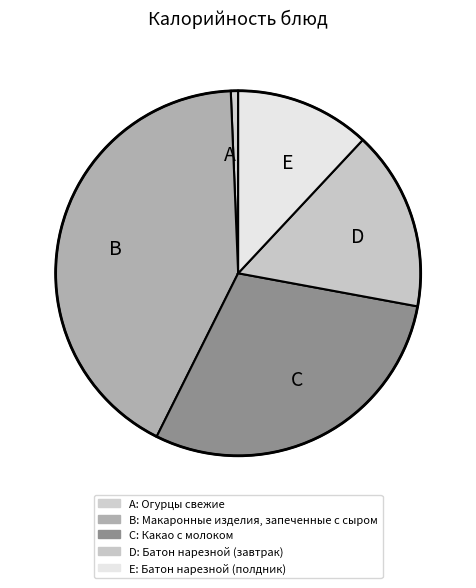

What is the smallest slice in the pie chart?

A